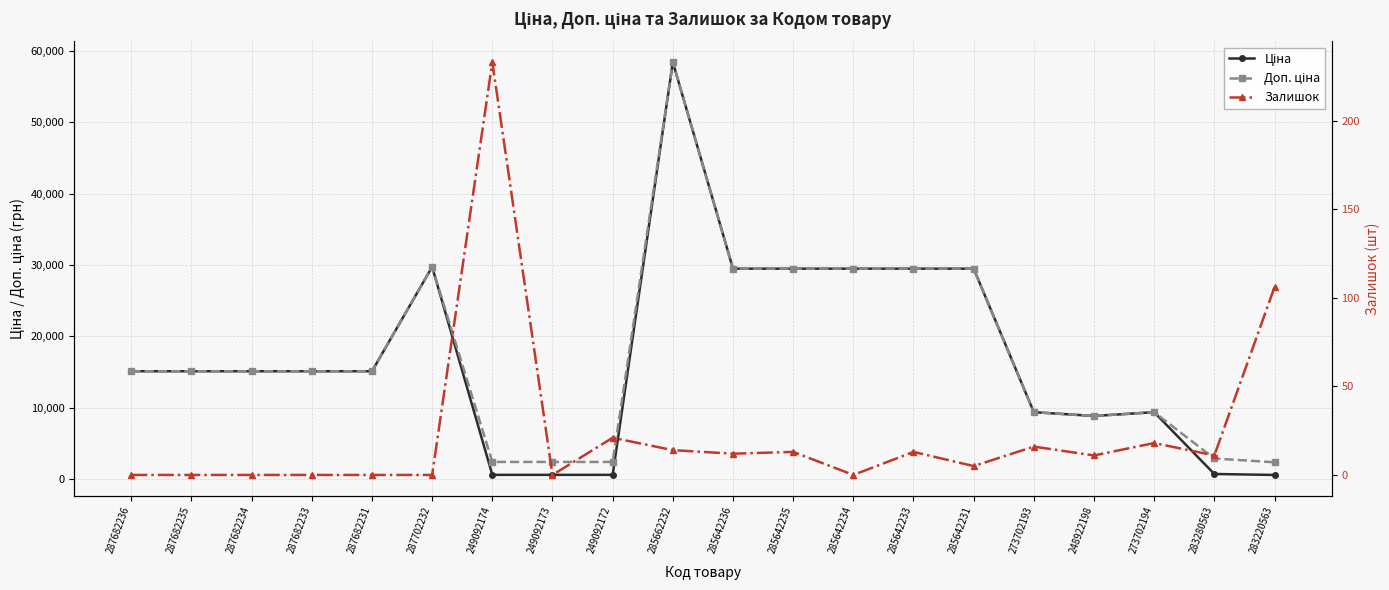

At which category is the sum across all series the highest?

285662232